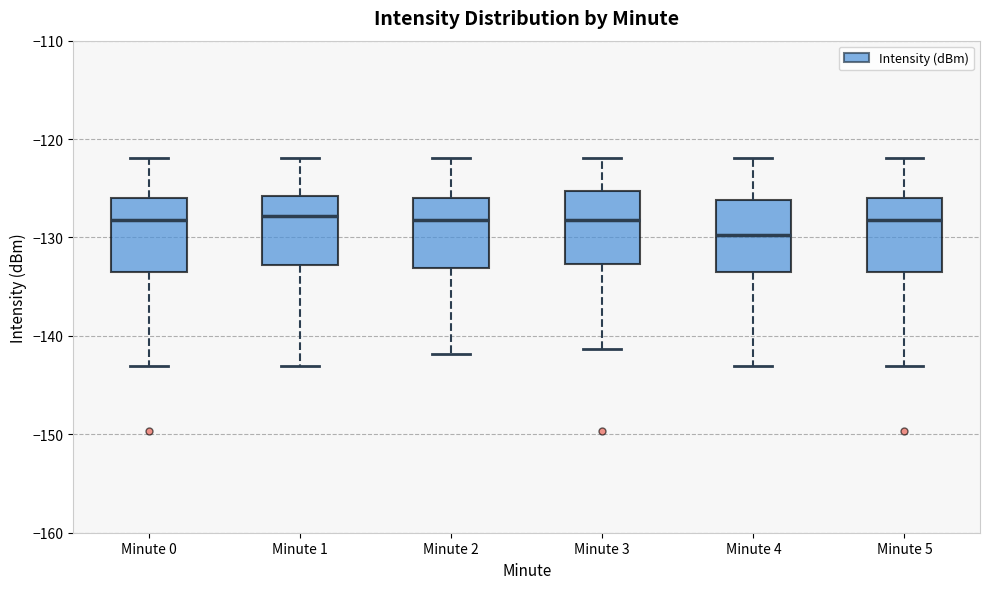

Reading left to right, transcribe this box plot: for each box, give where its median line is, the range the box spans, and where its two whiskers end, as read against the y-axis. The values are not printed on the chart, so give them approximately, as read against the axis.

Minute 0: median -128, box -133 to -126, whiskers -143 to -122
Minute 1: median -128, box -133 to -126, whiskers -143 to -122
Minute 2: median -128, box -133 to -126, whiskers -142 to -122
Minute 3: median -128, box -133 to -125, whiskers -141 to -122
Minute 4: median -130, box -133 to -126, whiskers -143 to -122
Minute 5: median -128, box -133 to -126, whiskers -143 to -122